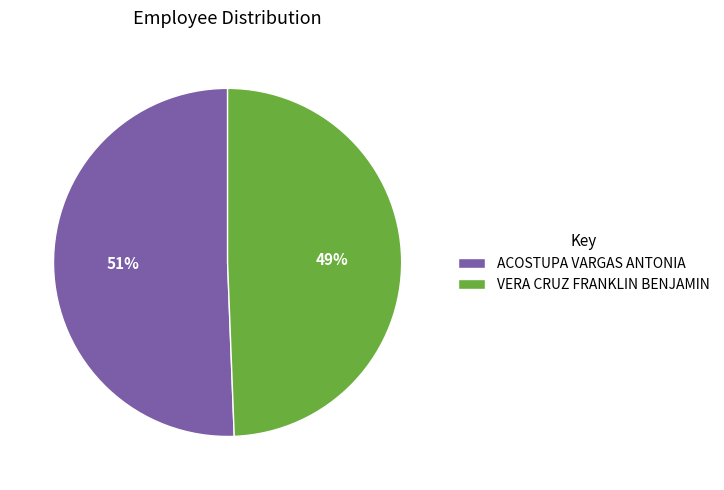

Rank the categories by value from lowest to highest.

VERA CRUZ FRANKLIN BENJAMIN, ACOSTUPA VARGAS ANTONIA